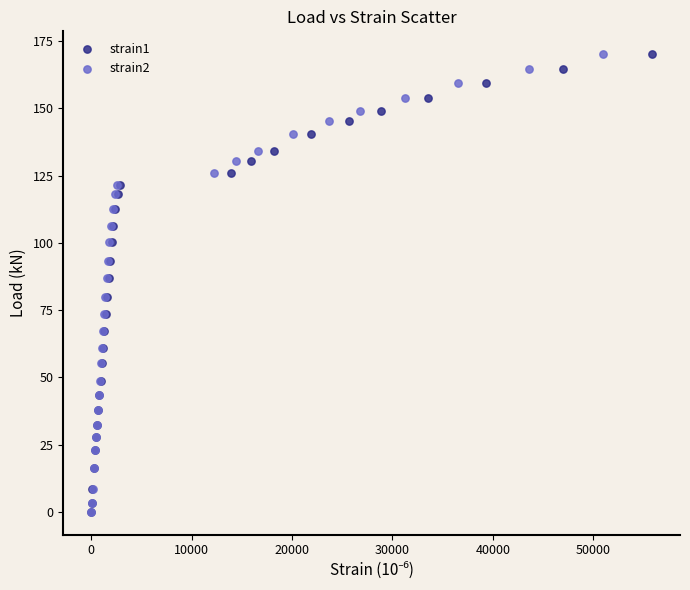

What are all the series names shown in the legend?

strain1, strain2